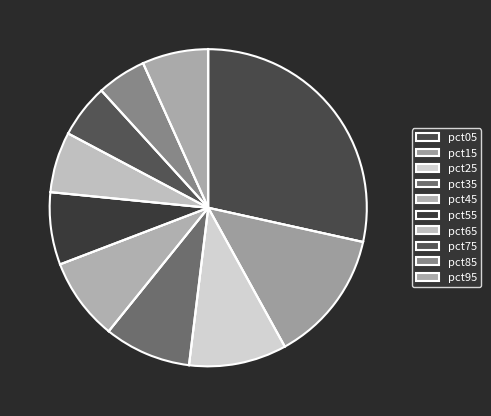

To the nearest percent, what percentage of the pie is pct85?

5%